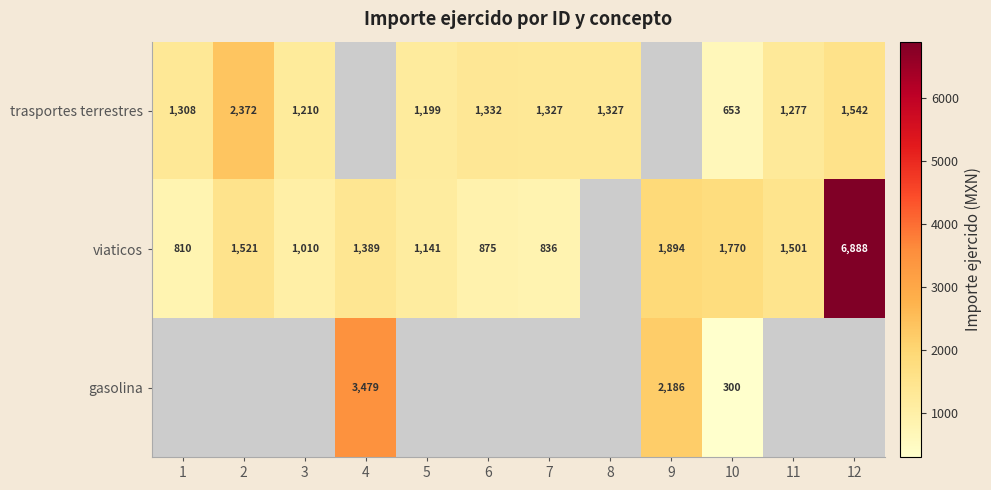

True or false: viaticos has a value of 1770 at 10.

True